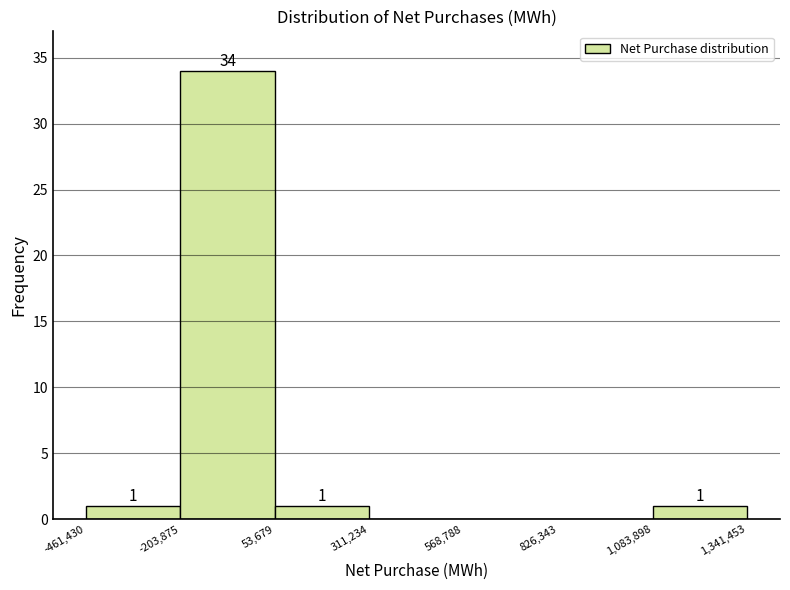

Over which range of the x-axis is the bar tallest?

-203,875 to 53,679